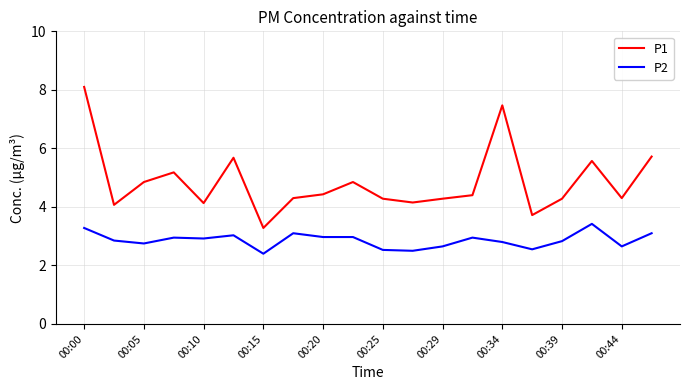

Which series has the largest range (max minus min)?

P1